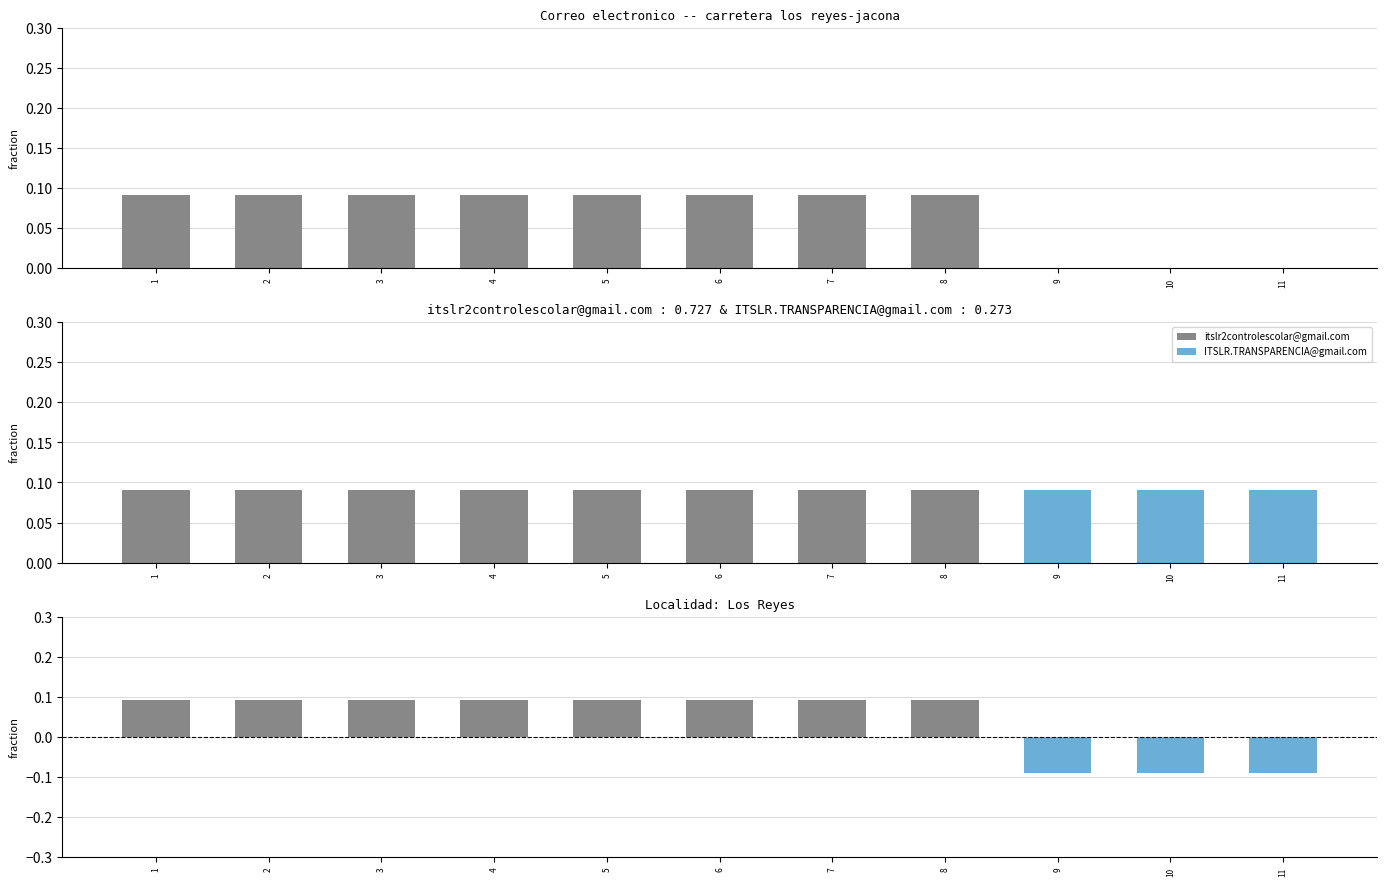

What is the difference between the maximum and minimum values in the itslr2controlescolar@gmail.com series?

0.1